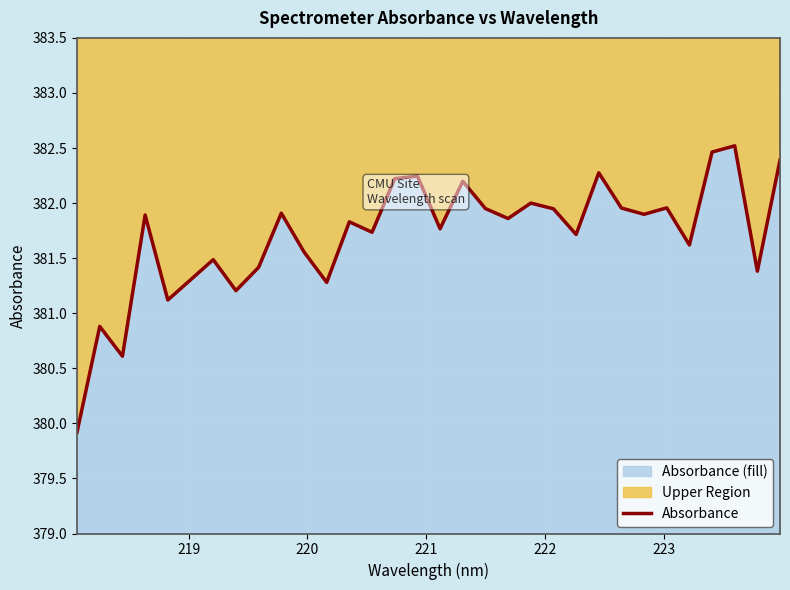

What is the sum of all values?

12214.5